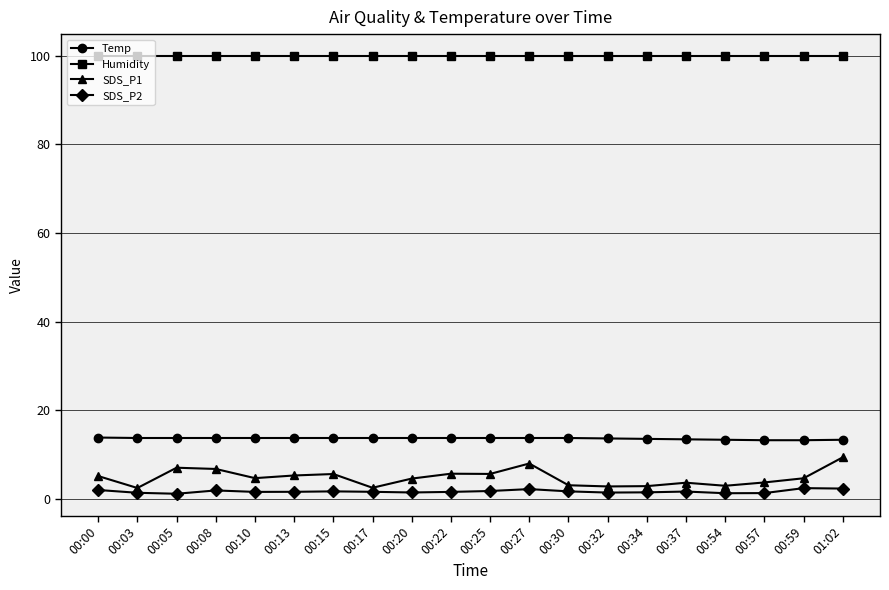

True or false: Temp and SDS_P2 cross at least once.

False